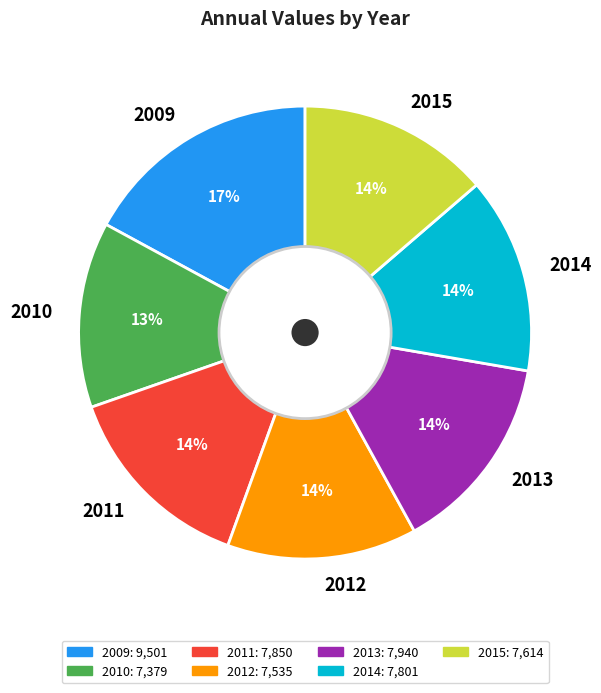

Is it true that 2011 is 14% of the pie?

True